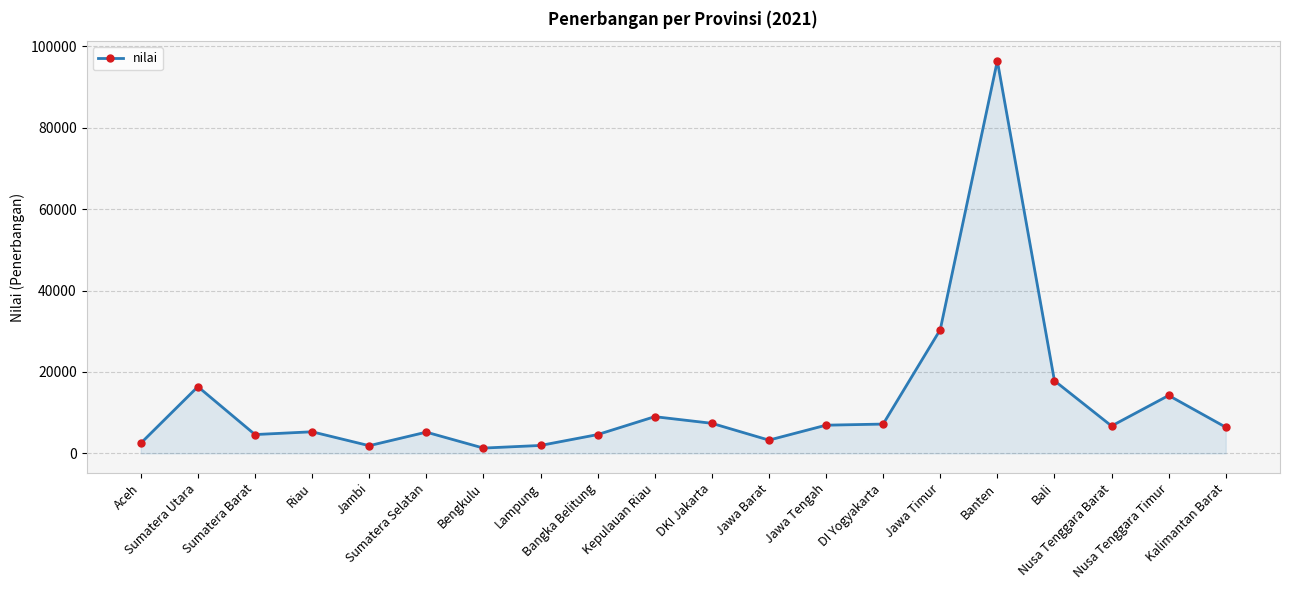

What is the greatest value displayed?

96451